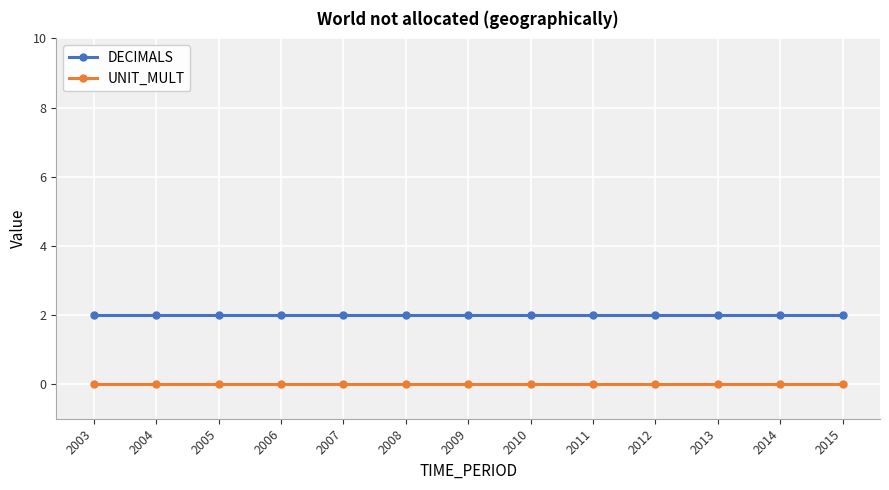

True or false: UNIT_MULT has a value of 0 at 2005.

True